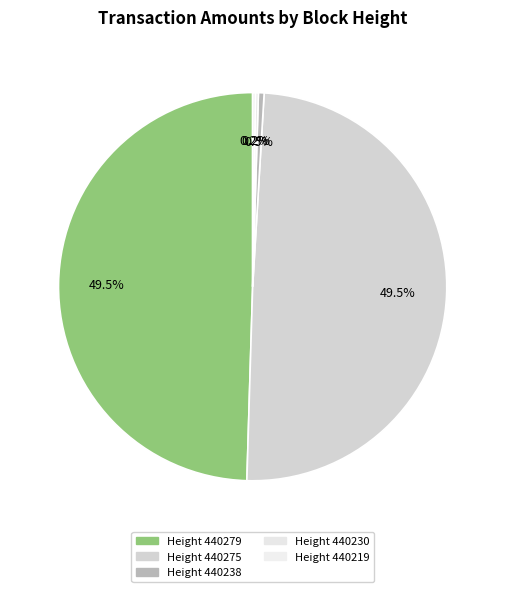

Which category has the smallest portion of the pie?

440230